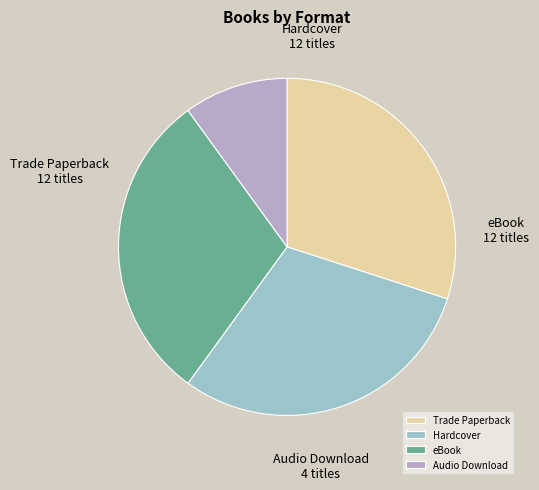

How many slices are in this pie chart?

4